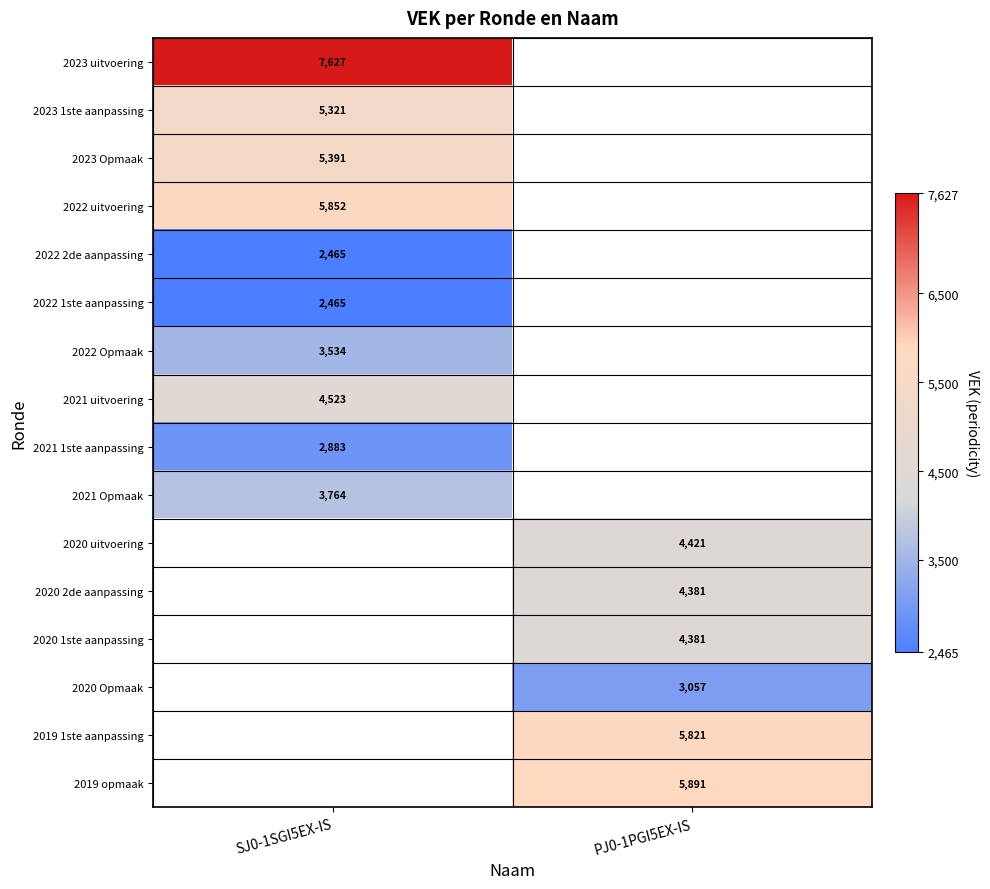

True or false: 2022 uitvoering has a value of 5852 at SJ0-1SGI5EX-IS.

True